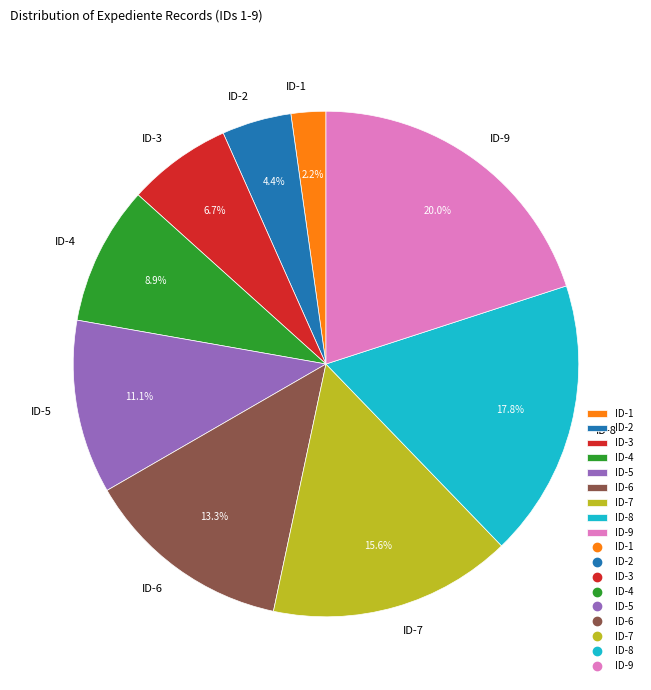

Is there any slice that represents more than half of the pie?

No